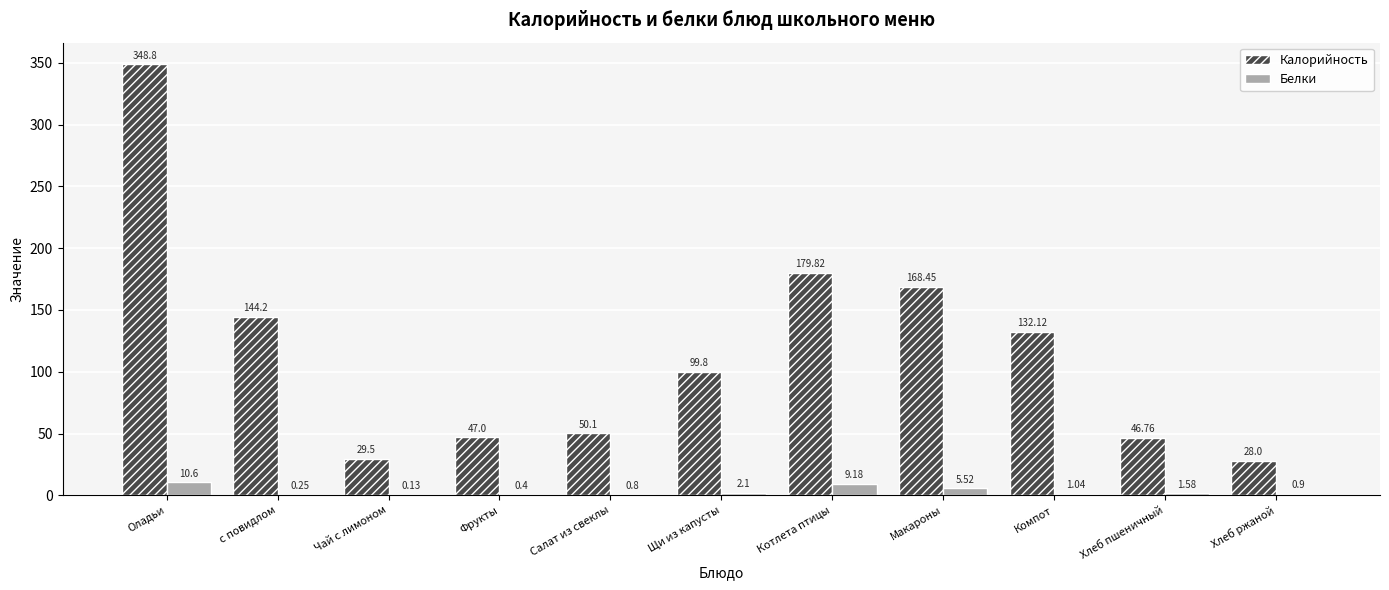

What are all the series names shown in the legend?

Калорийность, Белки